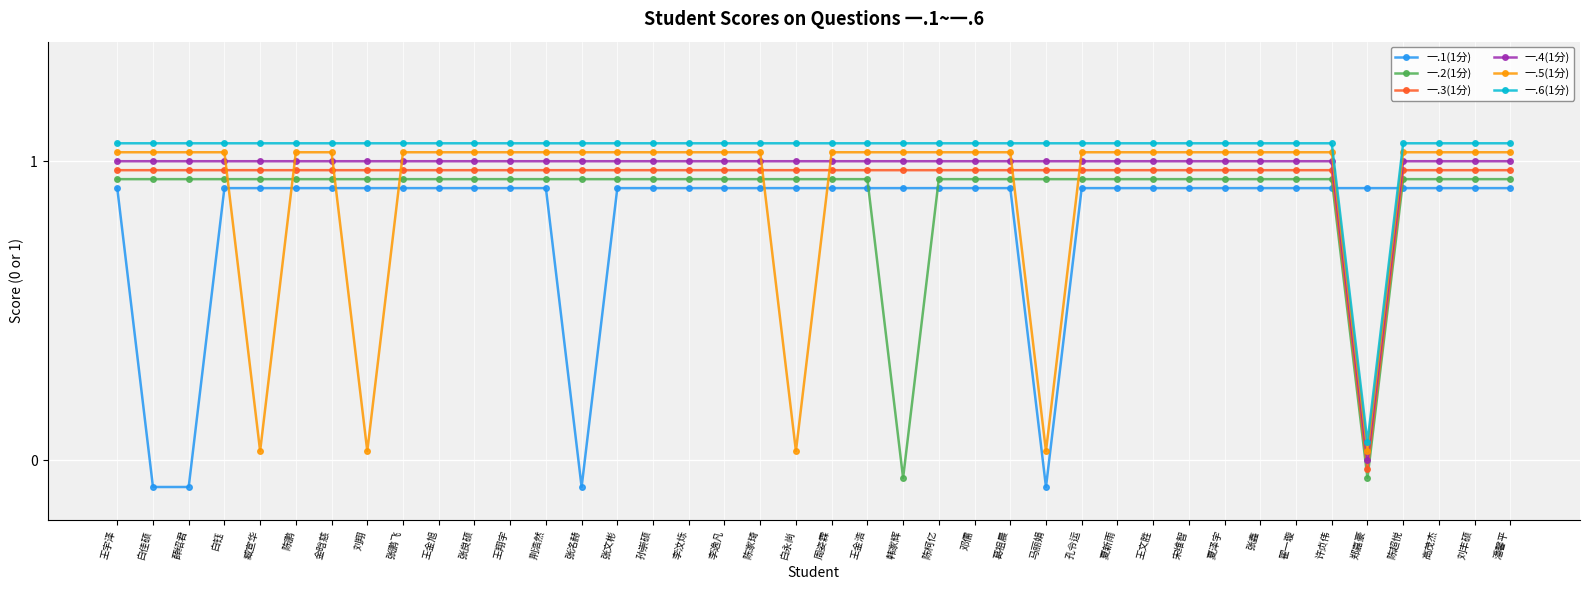

What position from the left is 王宇泽?

1